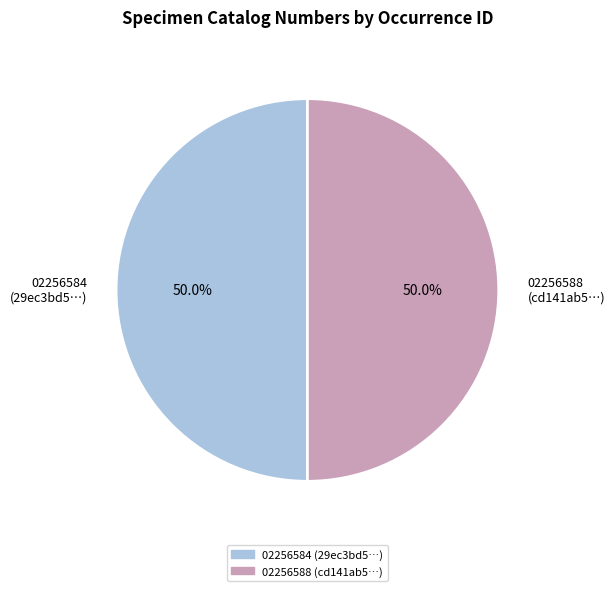

What is the ratio of the value at 02256588 (cd141ab5…) to the value at 02256584 (29ec3bd5…)?

1.0